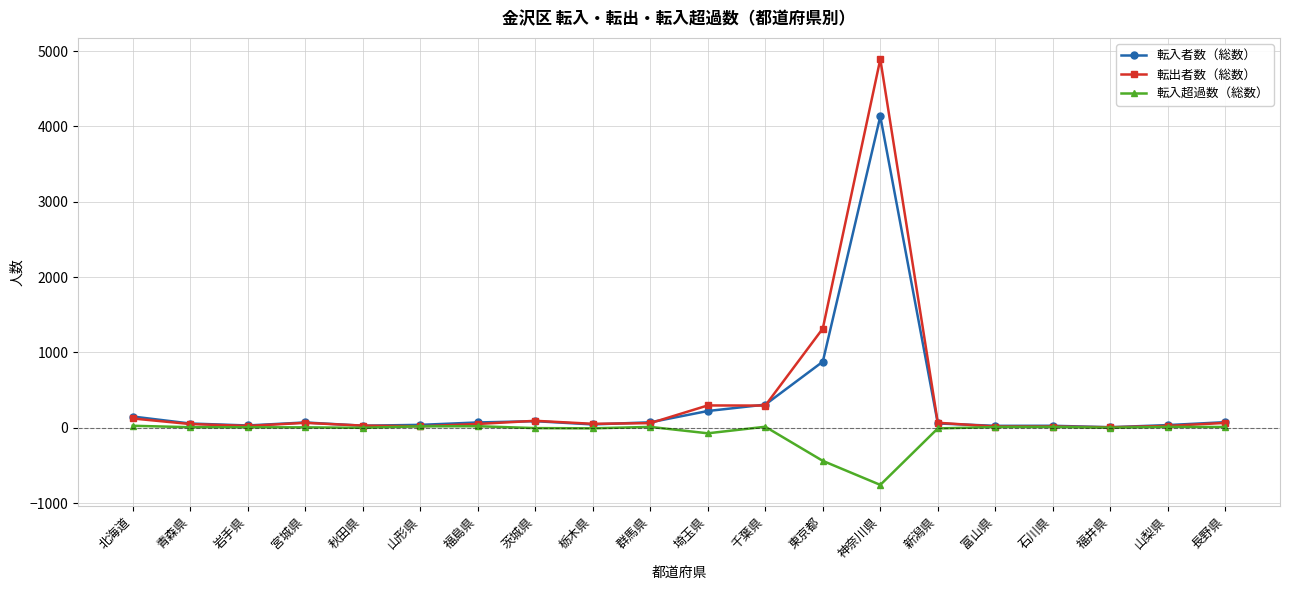

What is the total value across all series at 千葉県?

614